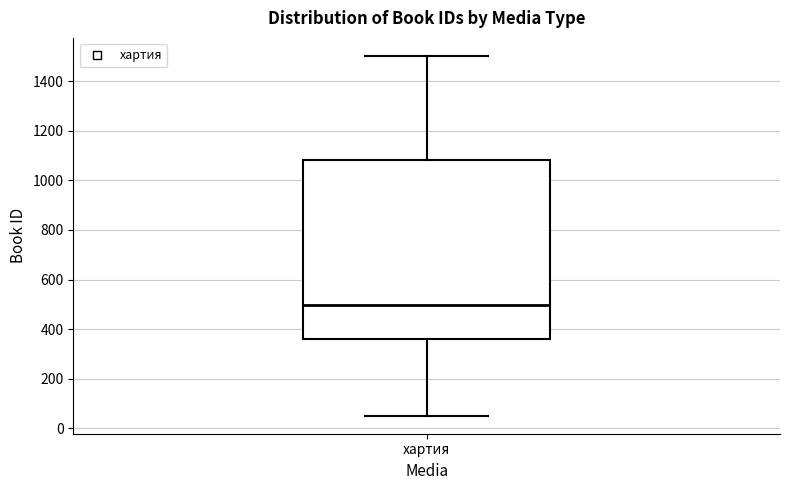

Read this box plot against the y-axis: the position of the median line, the range covered by the box, and the ends of both whiskers. The values are not printed on the chart, so give them approximately, as read against the axis.

median 500, box 360 to 1080, whiskers 60 to 1500